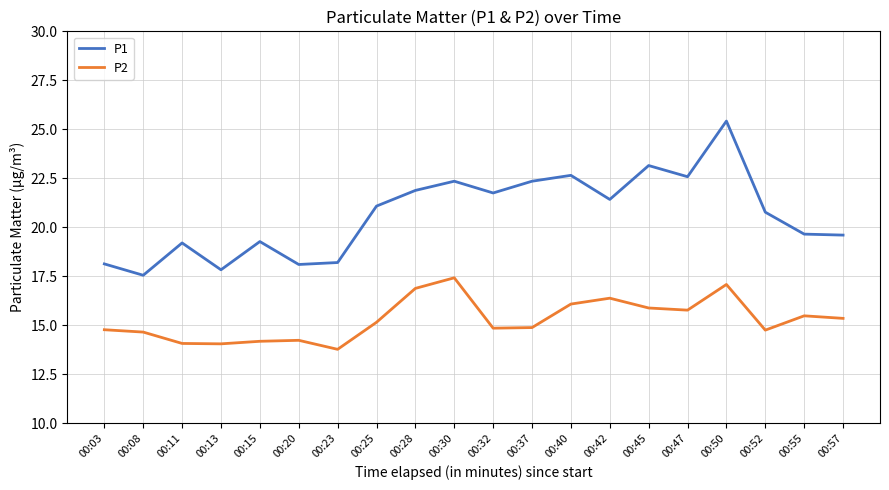

Does the chart have visible grid lines?

Yes